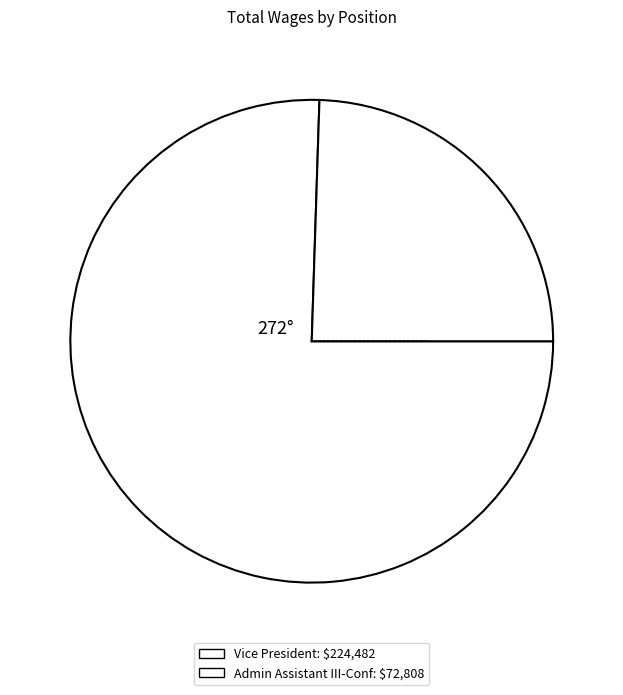

Is it true that Admin Assistant III-Conf is 24% of the pie?

True